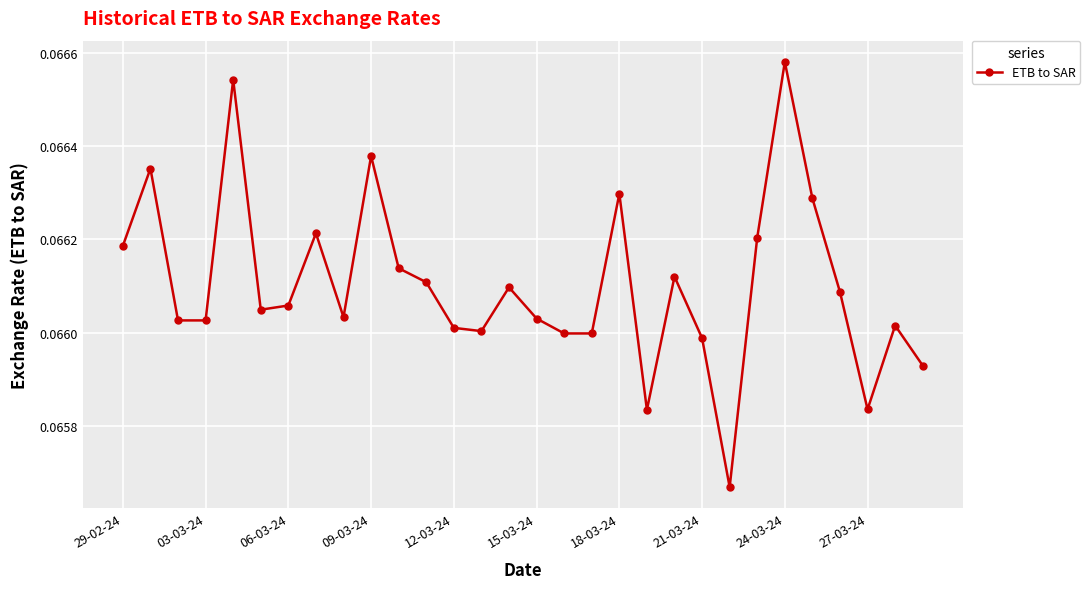

What is the sum of all values?

2.0